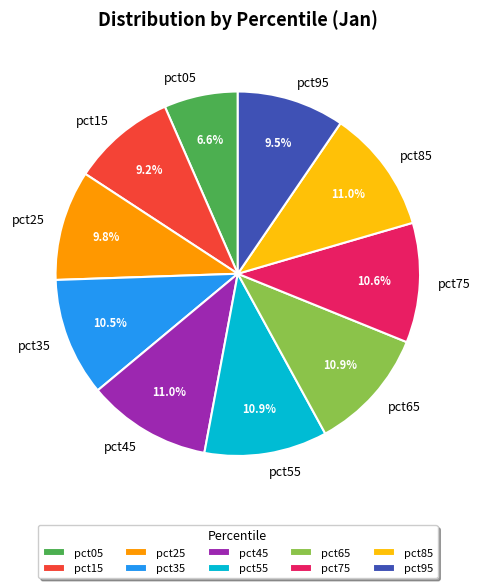

Which category has the smallest portion of the pie?

pct05